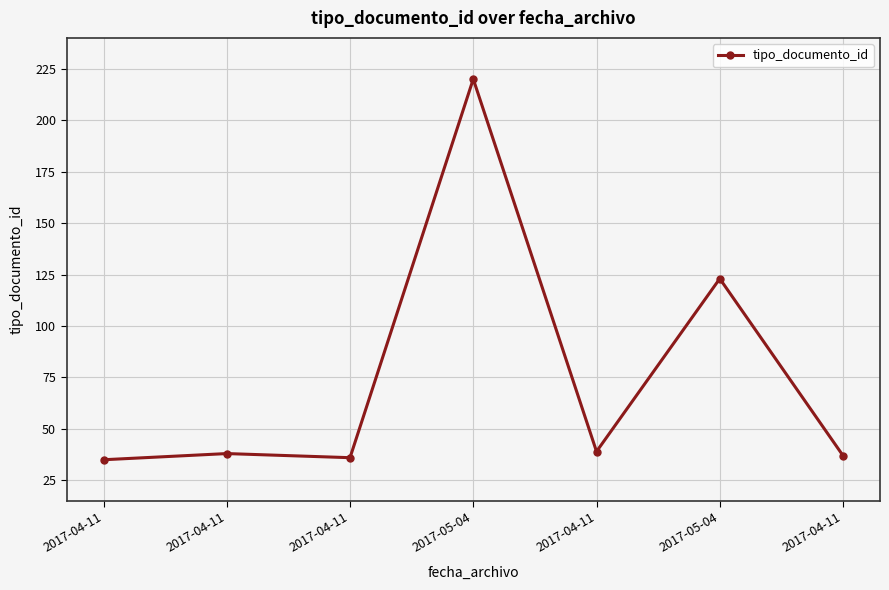

How many series are shown in this chart?

1